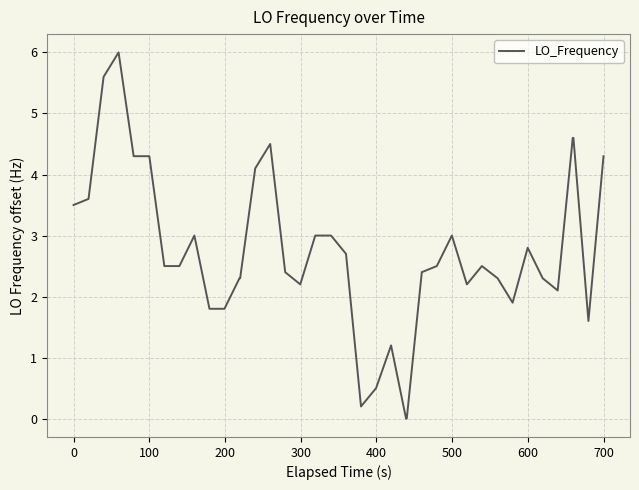

What is the maximum value shown in the chart?

6.0